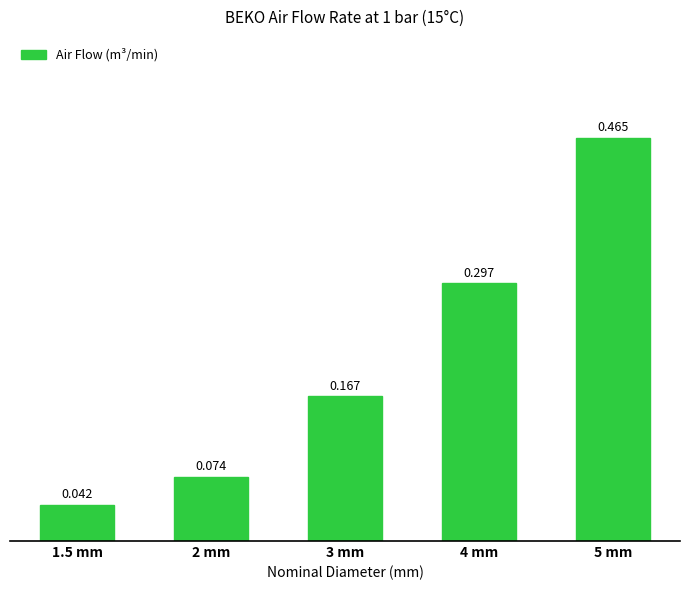

List the labels in order of value, largest first.

5 mm, 4 mm, 3 mm, 2 mm, 1.5 mm